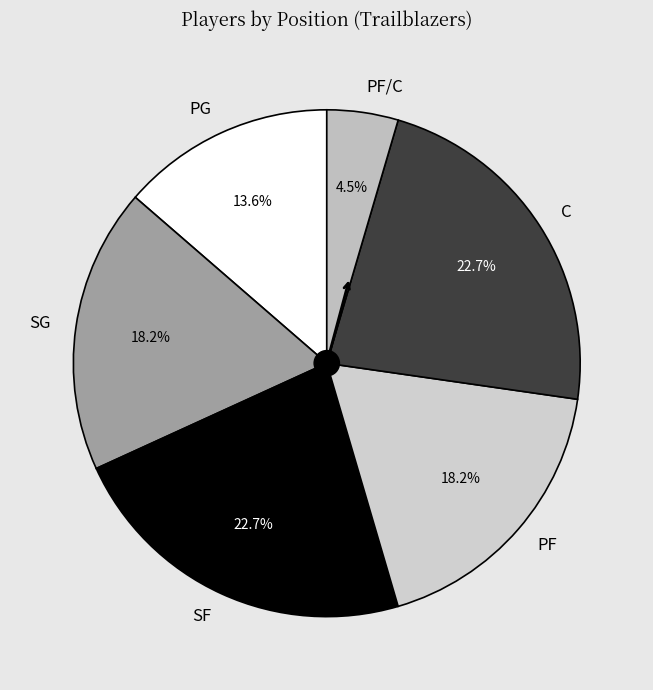

How many slices are in this pie chart?

6